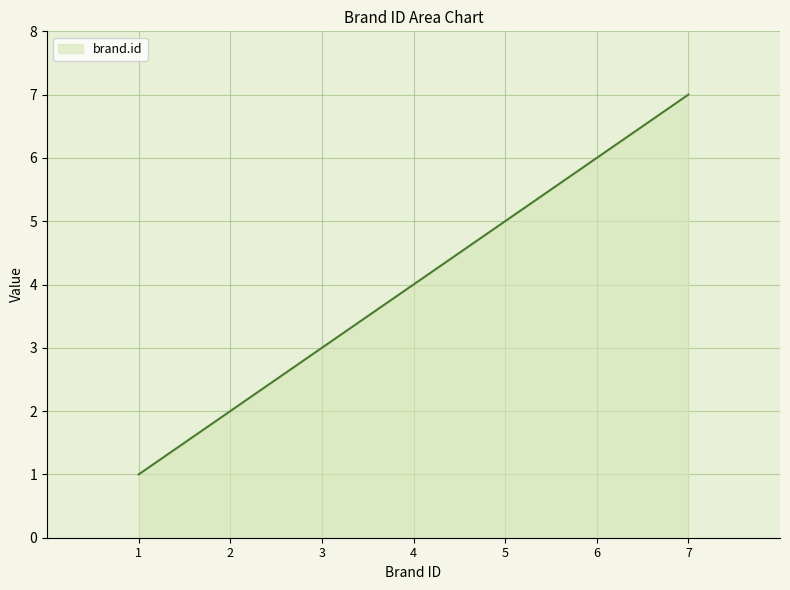

True or false: there are more than 1 points higher than both neighbors.

False